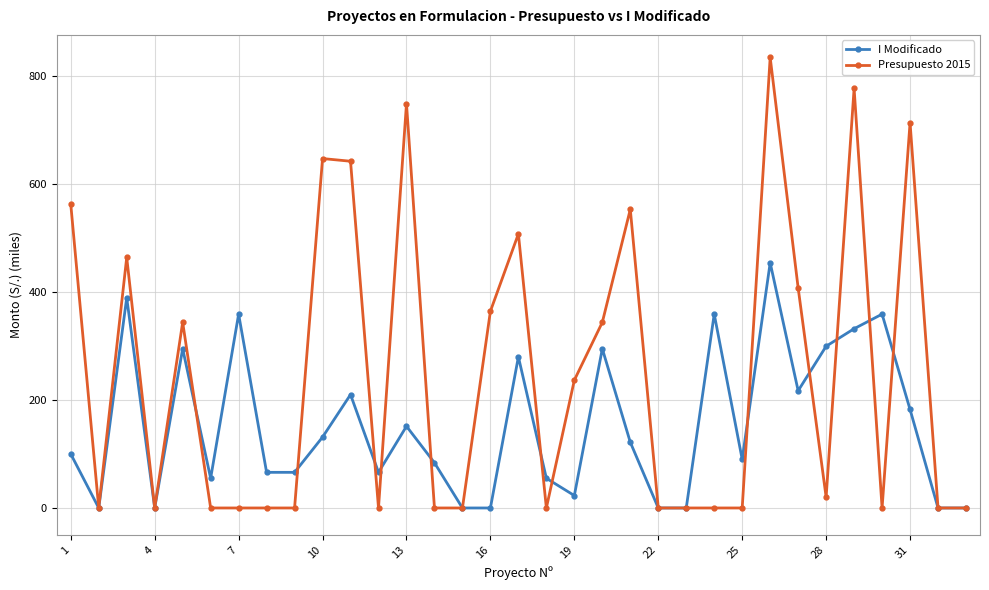

What is the difference between the maximum and minimum values in the I Modificado series?

454.2